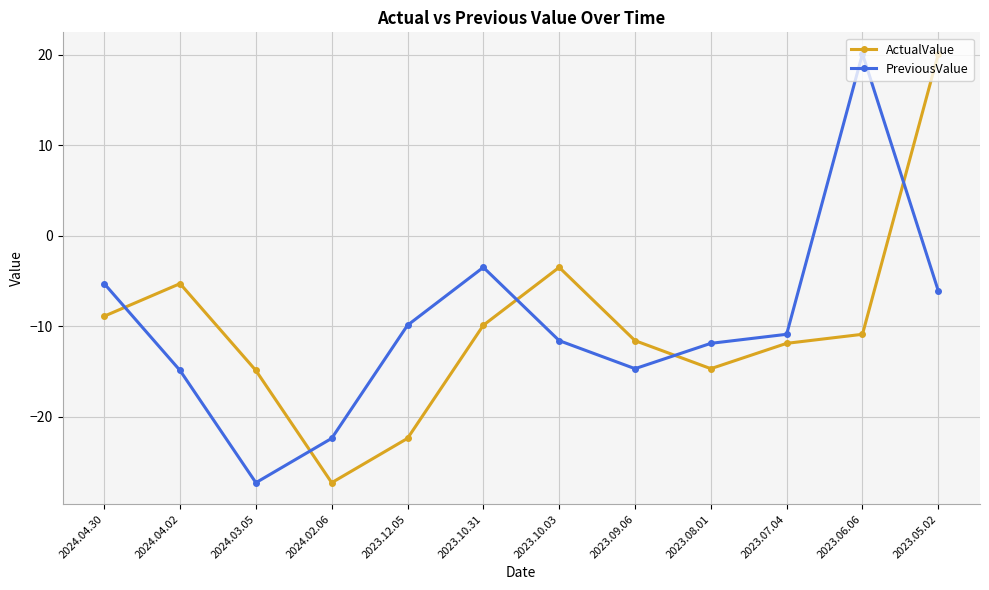

What is the label of the 4th point from the right?

2023.08.01